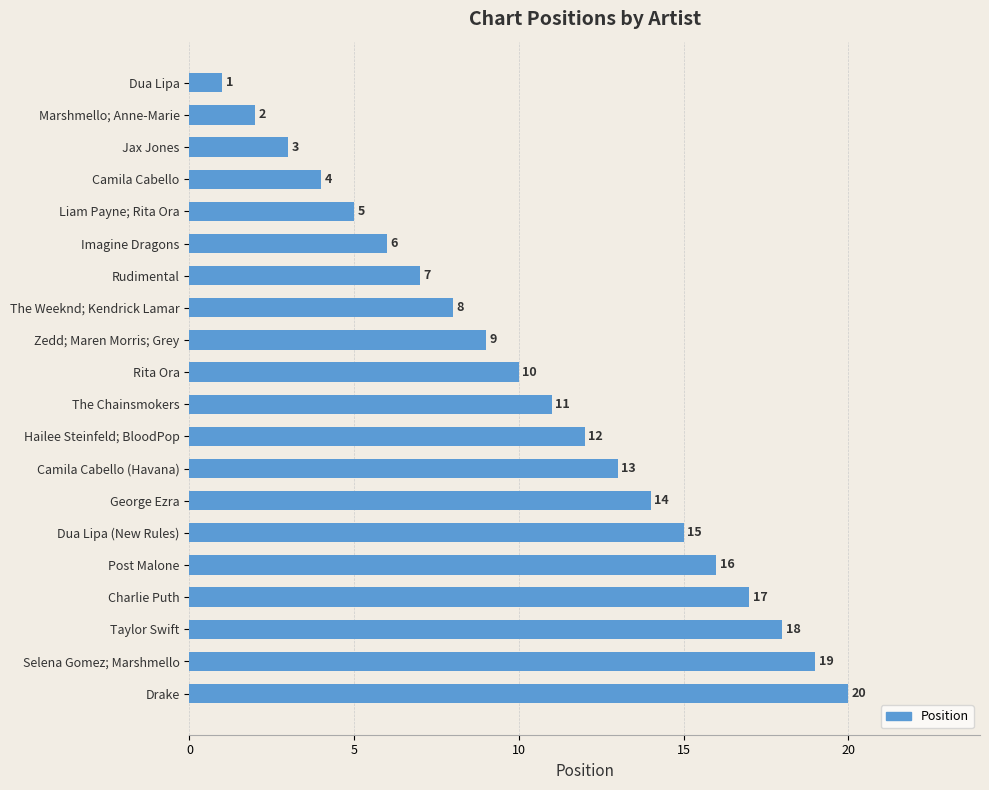

What is the minimum value shown in the chart?

1